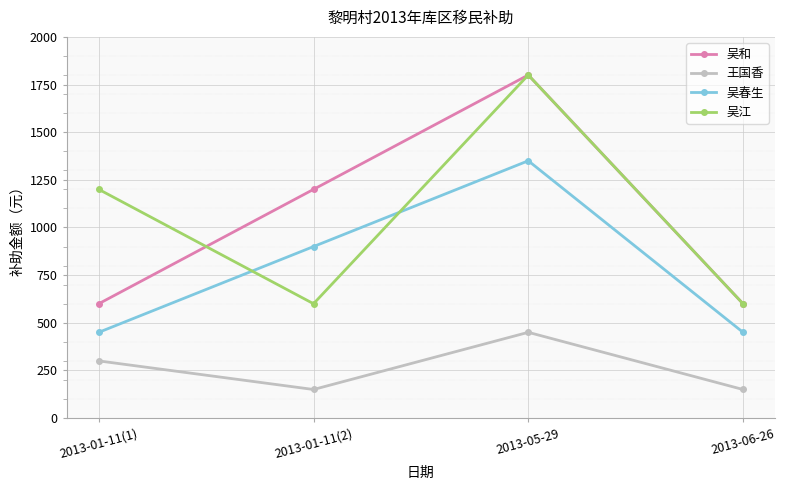

What position from the right is 2013-01-11(2)?

3